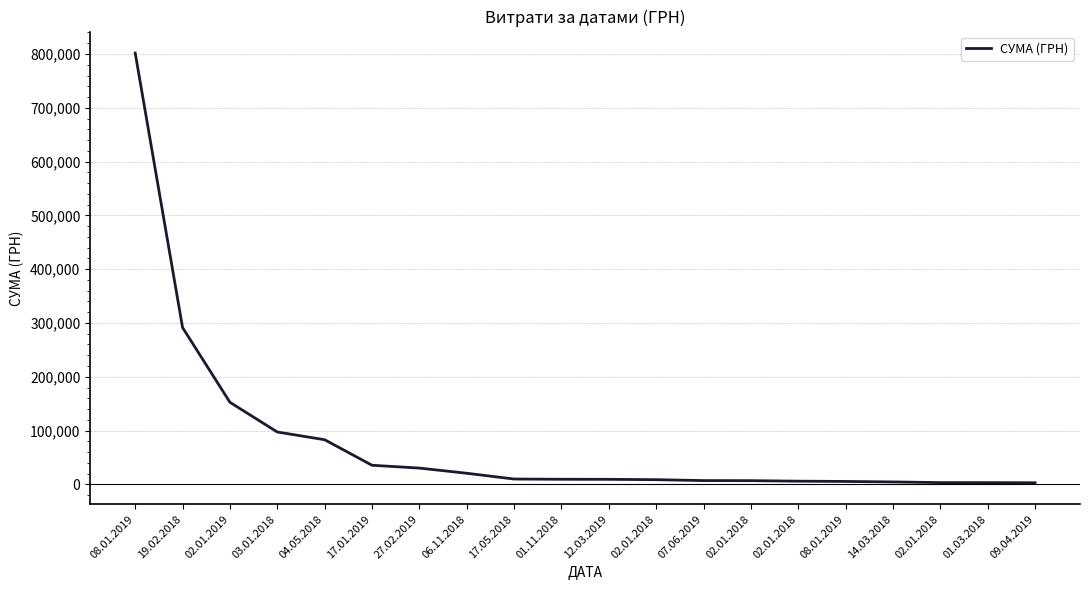

What is the smallest value displayed?

2992.0